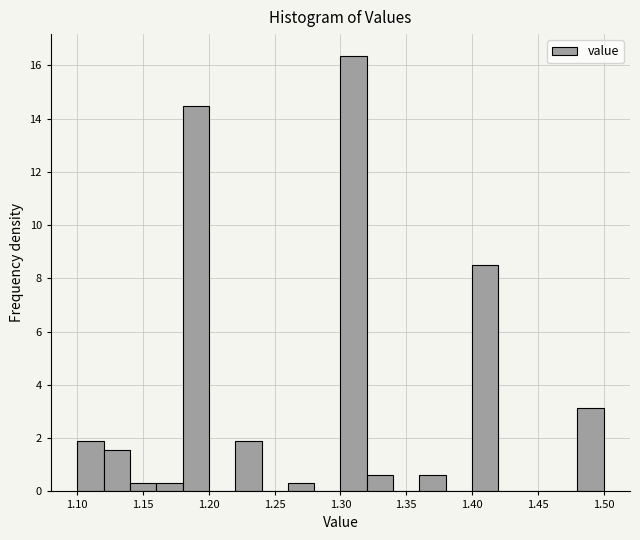

Which range on the x-axis has the tallest bar?

1.30 to 1.32